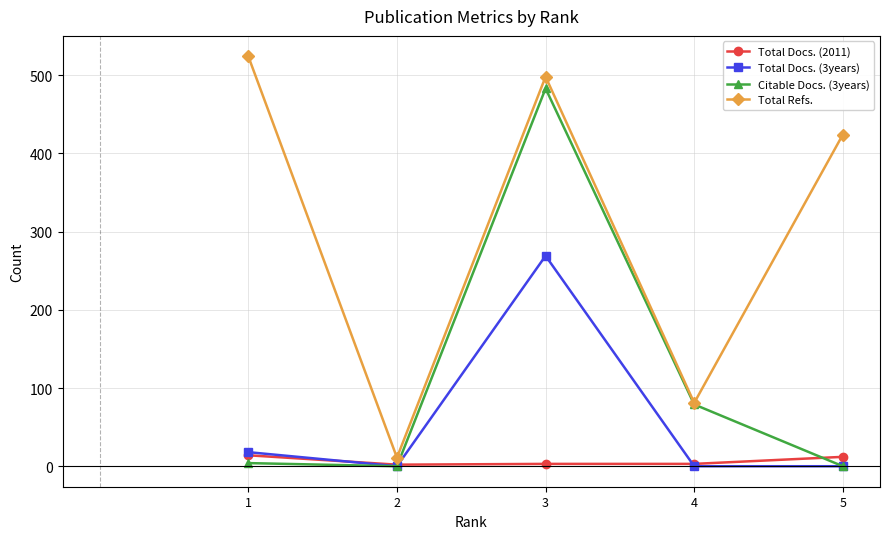

The value of Citable Docs. (3years) at 5 is 0. True or false?

True